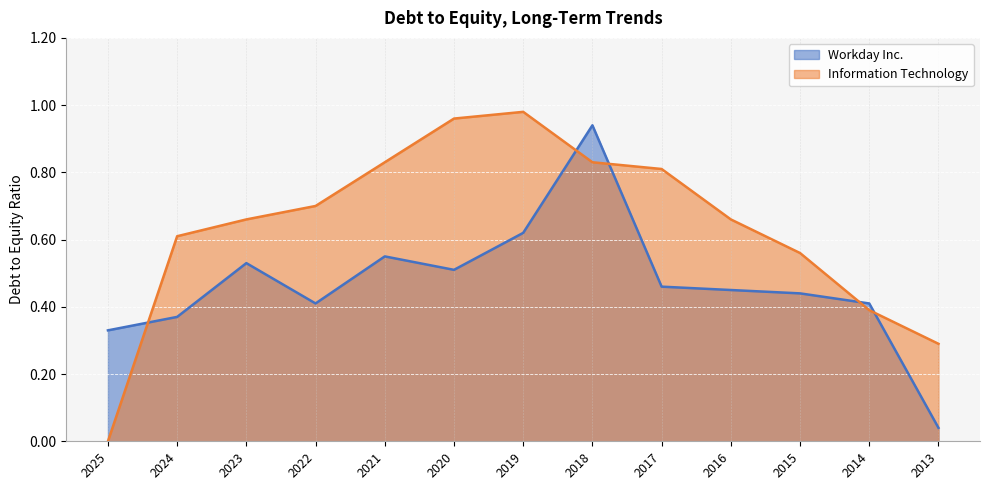

List the series in order of their overall mean, lowest first.

Workday Inc., Information Technology